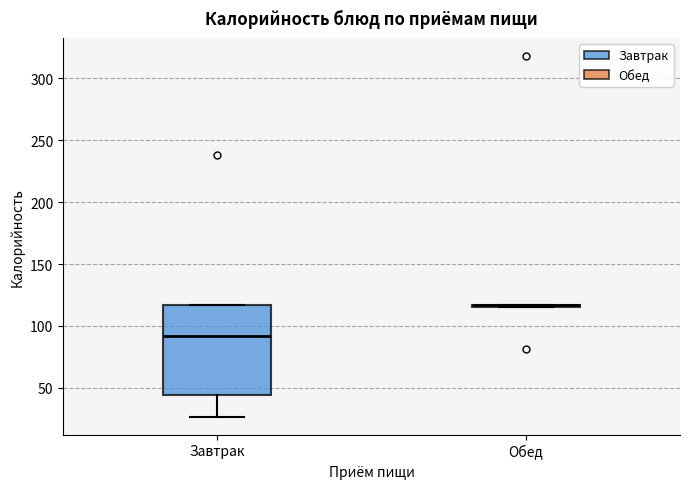

Reading left to right, read every box against the y-axis: the position of its median line, the range the box covers, and the ends of its whiskers. The values are not printed on the chart, so give them approximately, as read against the axis.

Завтрак: median 90, box 45 to 115, whiskers 25 to 115
Обед: box collapsed to a line at 115, whiskers 115 to 115